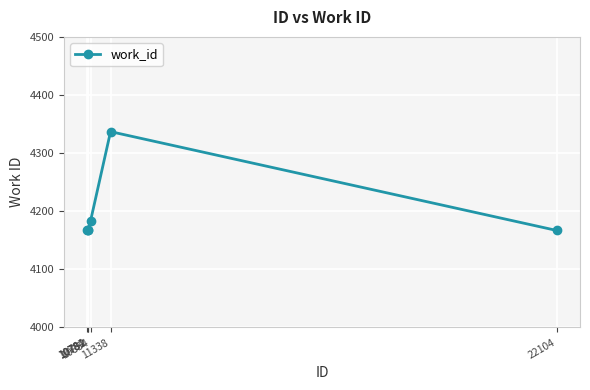

The value at 11338 is 4337. True or false?

True